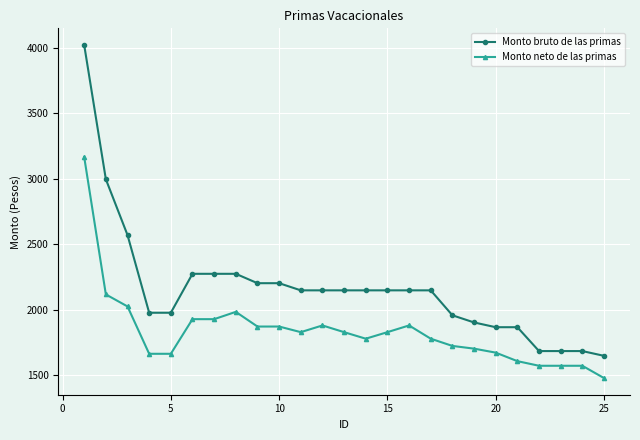

Which series has the largest range (max minus min)?

Monto bruto de las primas